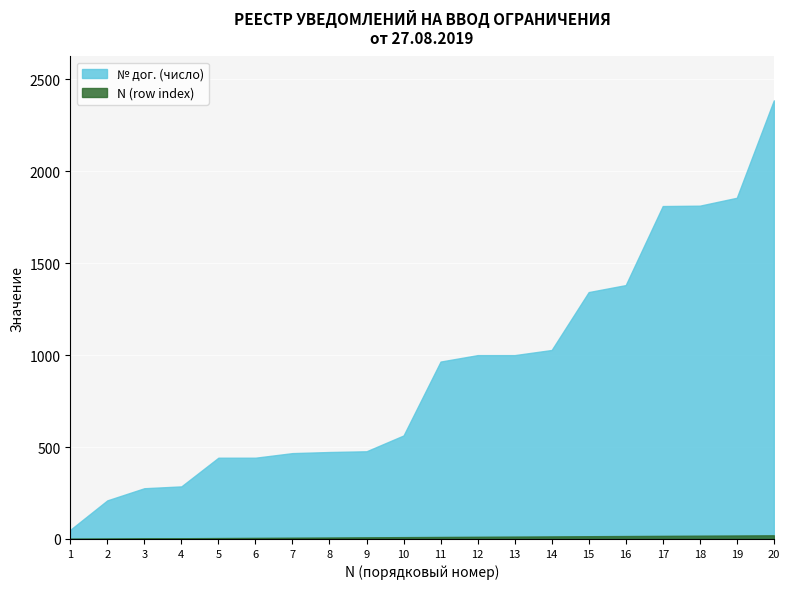

Is it true that N (row index) equals 20 at 20?

True